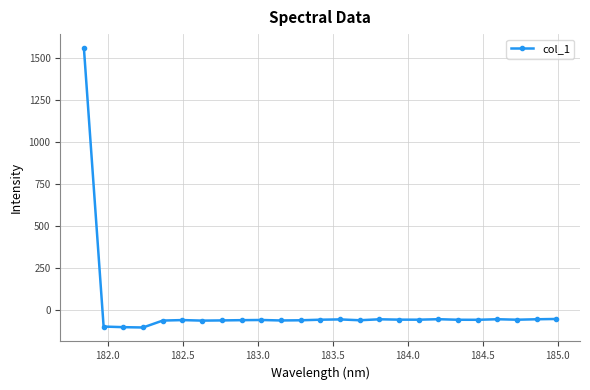

What is the minimum value shown in the chart?

-100.9